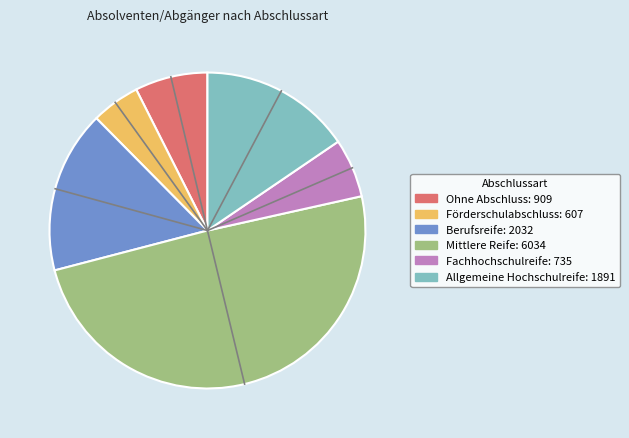

What is the ratio of the value at Mittlere Reife to the value at Förderschulabschluss?

9.9